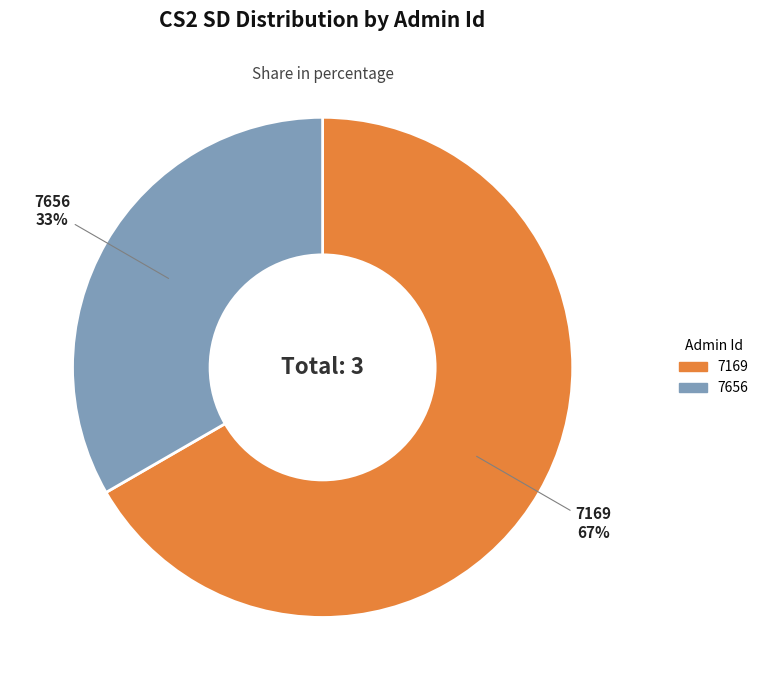

To the nearest percent, what is the combined percentage of 7656 and 7169?

100%